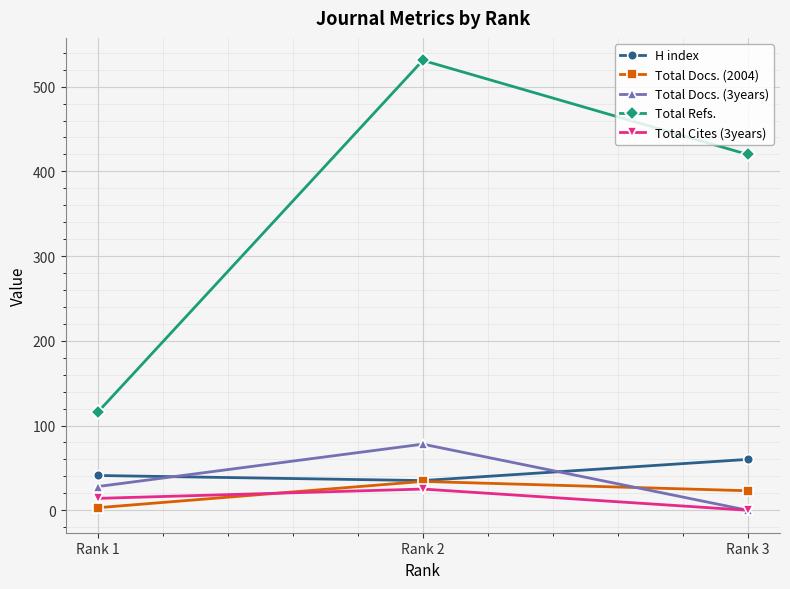

Which series has the widest spread of values?

Total Refs.